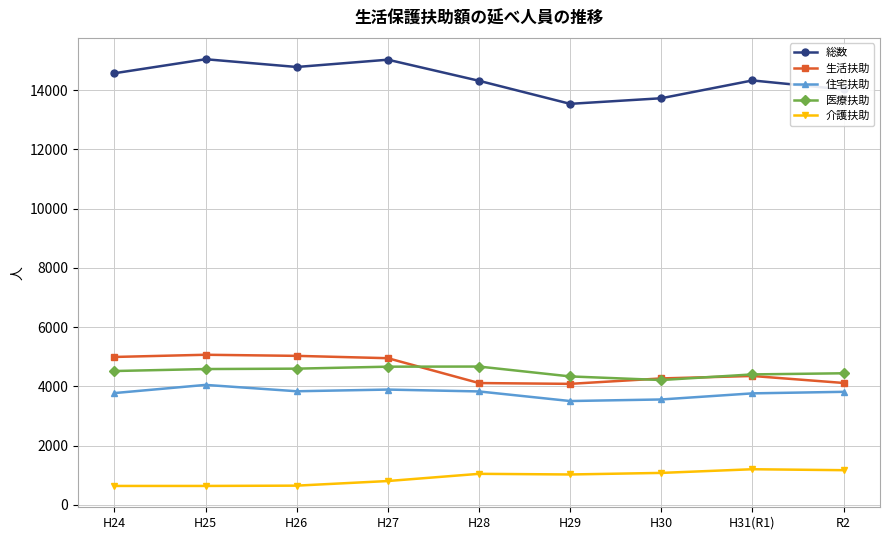

What is the maximum value shown in the chart?

15045